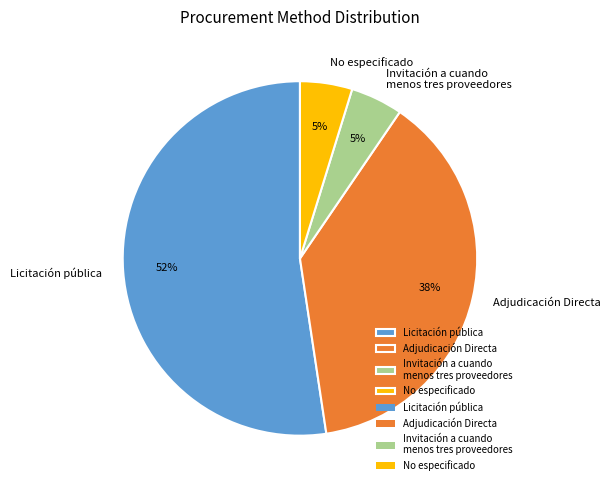

To the nearest percent, what is the difference between the Adjudicación Directa and Licitación pública slice percentages?

14%